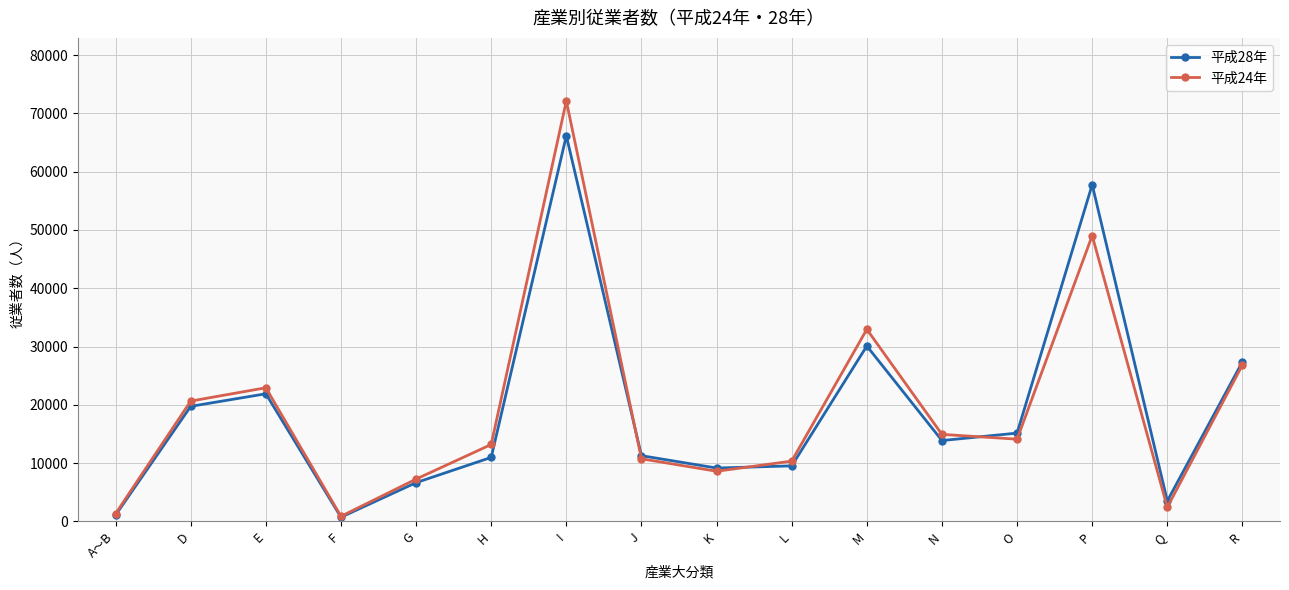

At which category is the sum across all series the highest?

I